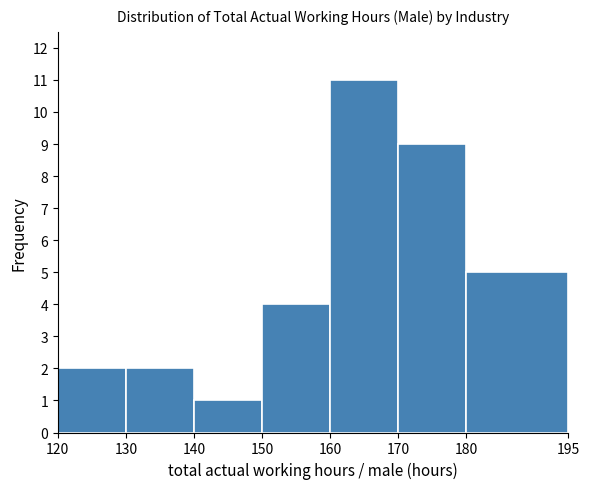

Over which range of the x-axis is the bar tallest?

160 to 170